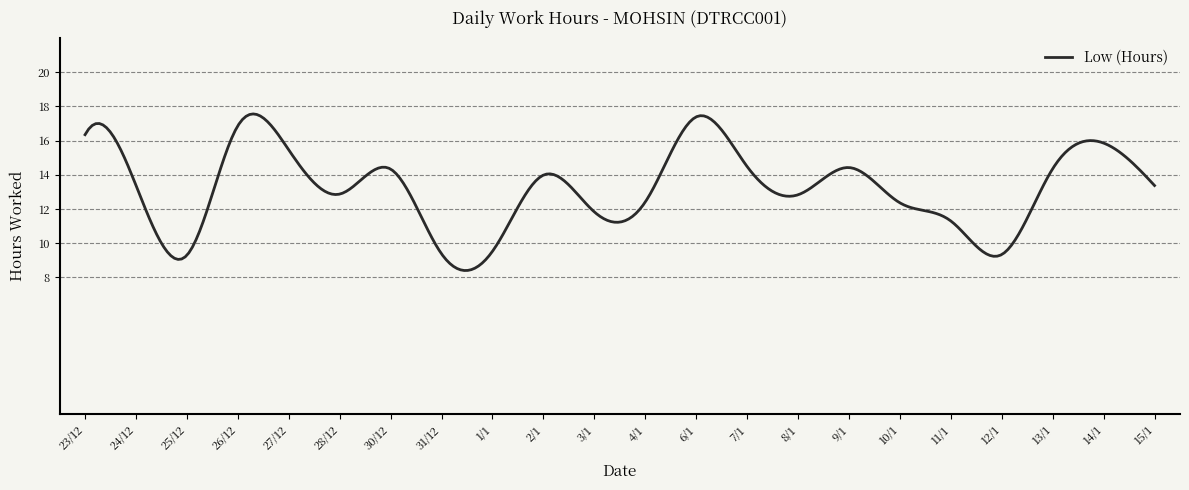

What is the difference between the maximum and minimum values?

9.1